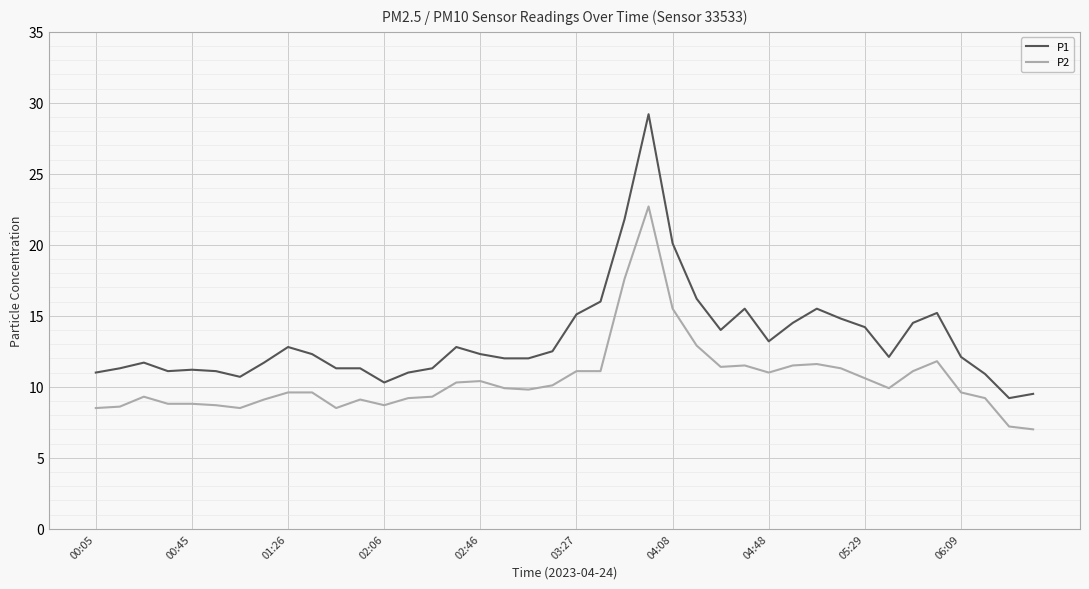

True or false: P2 and P1 intersect in this chart.

False